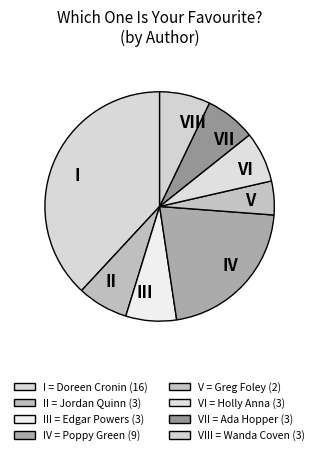

Do V and II together represent more than half of the pie?

No